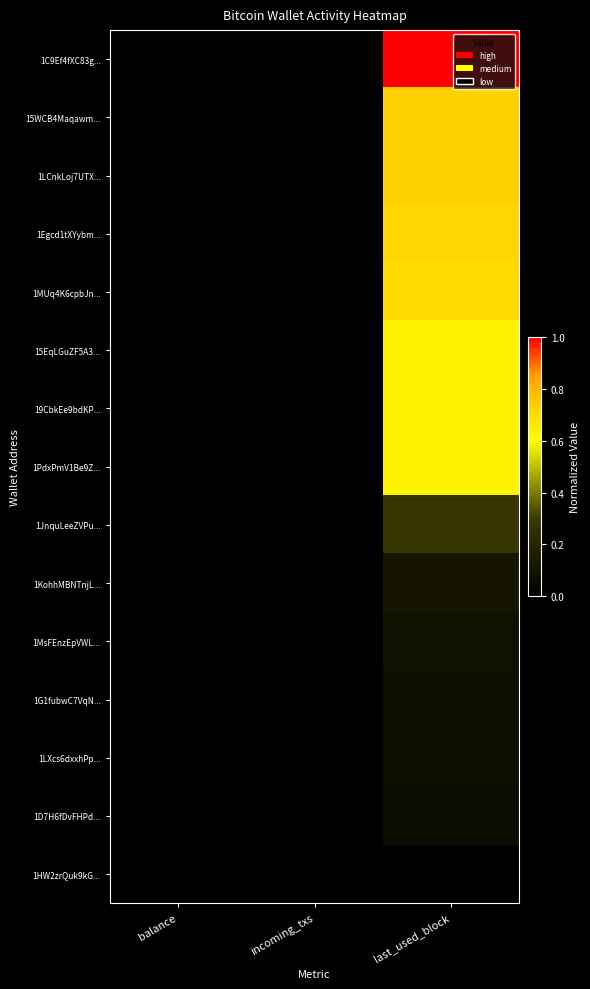

At how many categories does at least one series exceed 0?

1